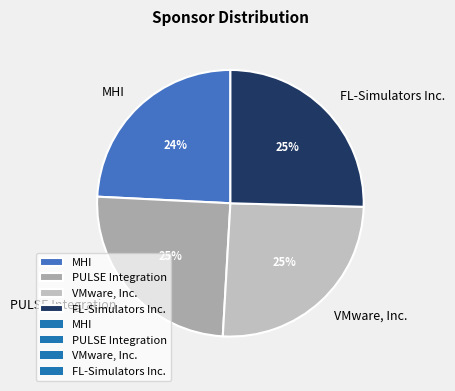

Approximately how many times larger is the value at PULSE Integration compared to FL-Simulators Inc.?

1.0